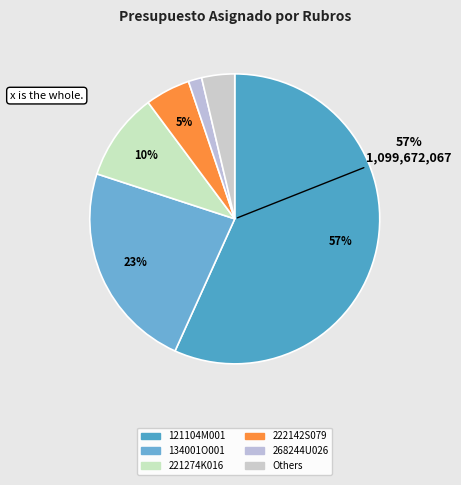

Does any single category account for the majority?

Yes